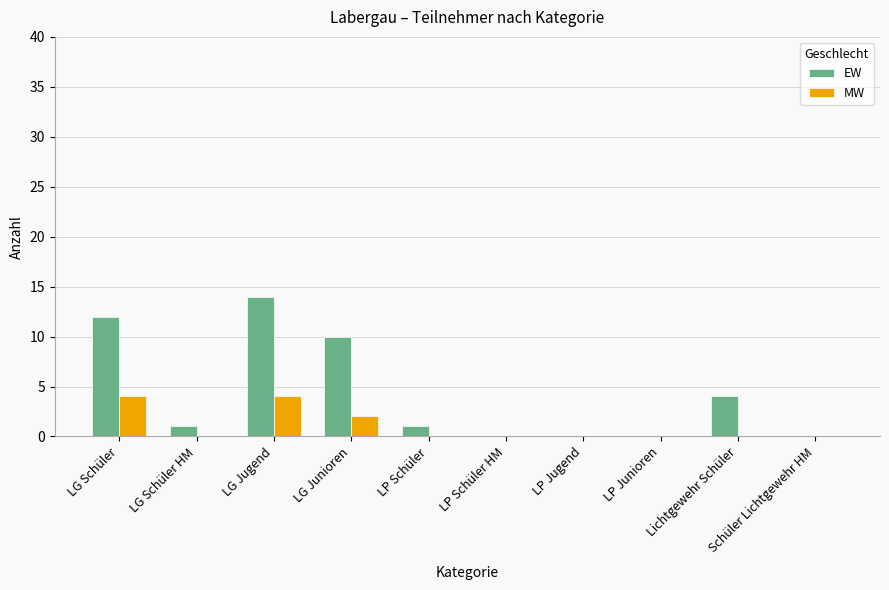

Is the value of EW at LP Schüler greater than the value of MW at LG Junioren?

No